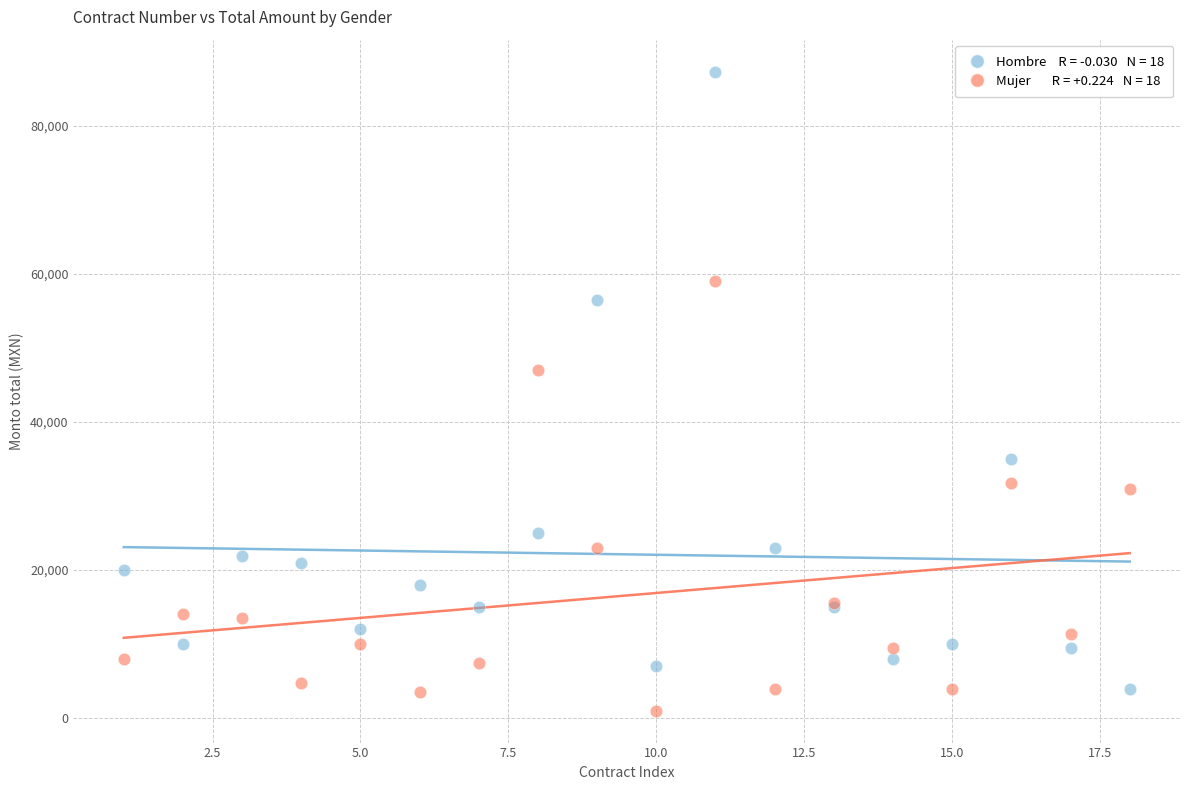

Across all series, what Y value is closest to 44175?

47000